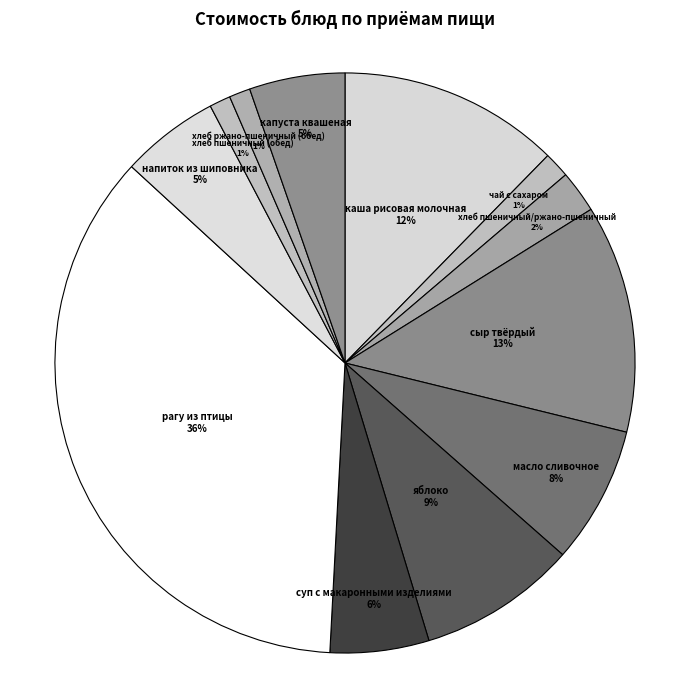

To the nearest percent, what is the combined percentage of хлеб ржано-пшеничный (обед) and хлеб пшеничный (обед)?

2%